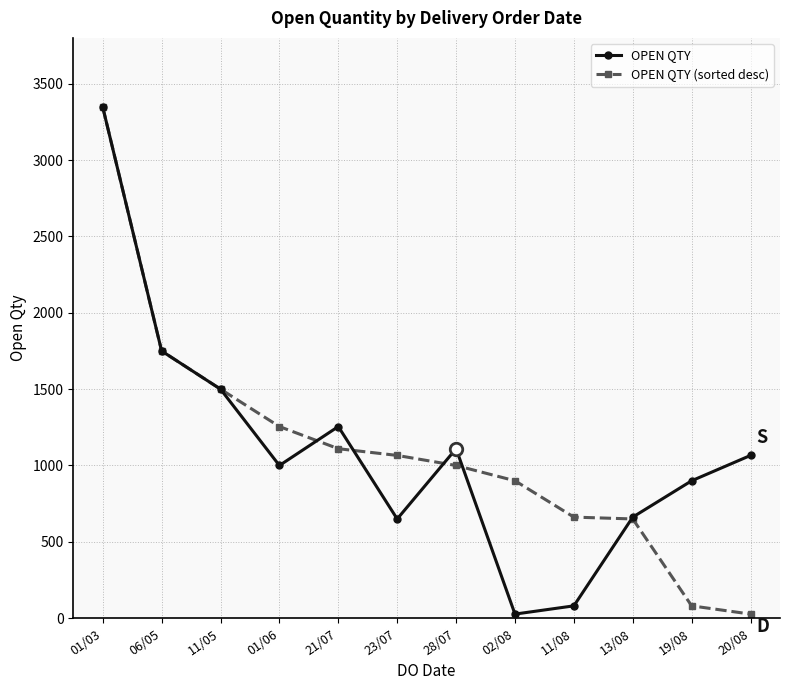

The OPEN QTY series shows 662 at 13/08. True or false?

True